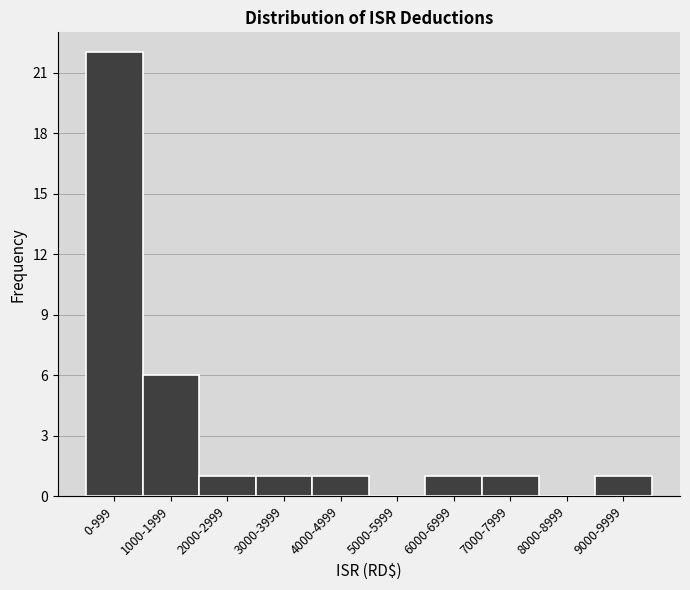

Reading right to left, extract all data points from this chart.

9000-9999=1	8000-8999=0	7000-7999=1	6000-6999=1	5000-5999=0	4000-4999=1	3000-3999=1	2000-2999=1	1000-1999=6	0-999=22